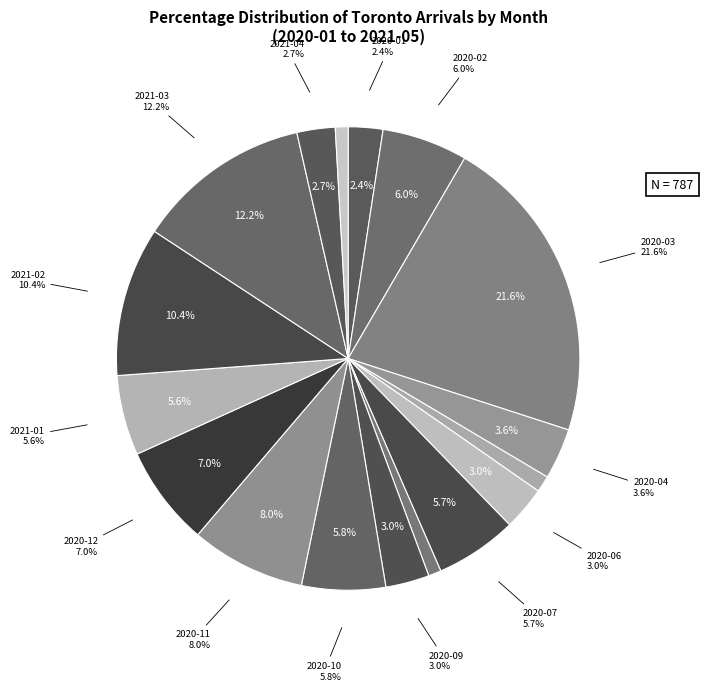

To the nearest percent, what portion does 2020-11 represent?

8%